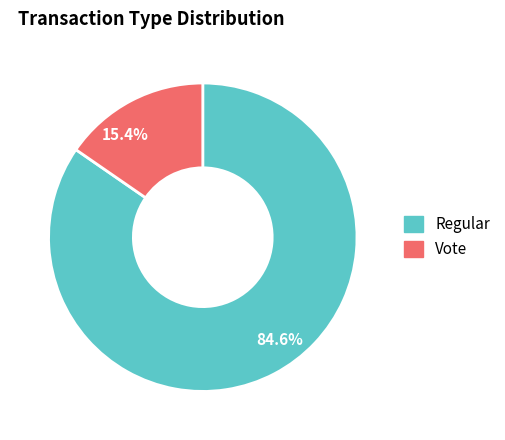

Does 15.4% account for over 50% of the chart?

No